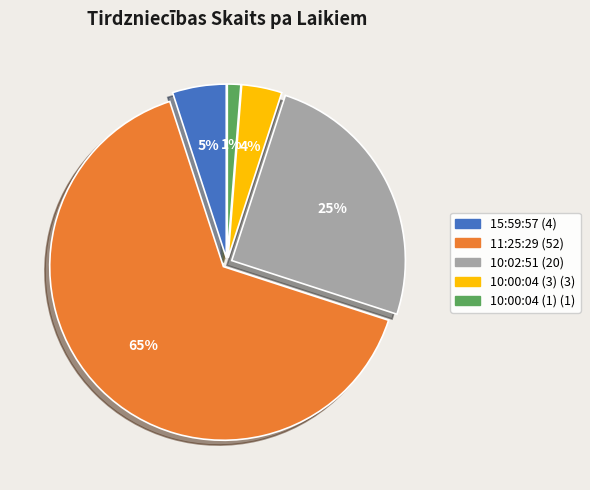

Rank the categories by value from highest to lowest.

11:25:29, 10:02:51, 15:59:57, 10:00:04 (3), 10:00:04 (1)